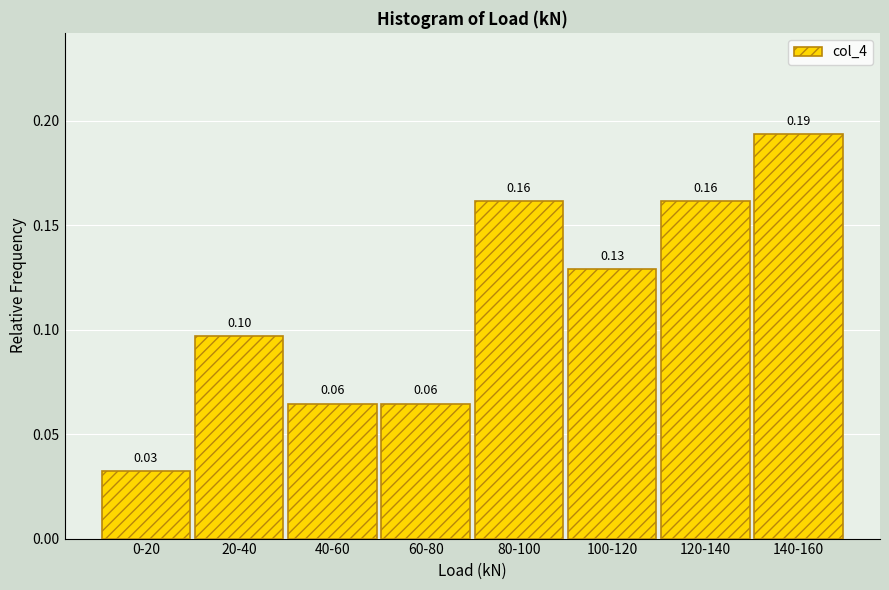

Which has a higher value, 120-140 or 40-60?

120-140